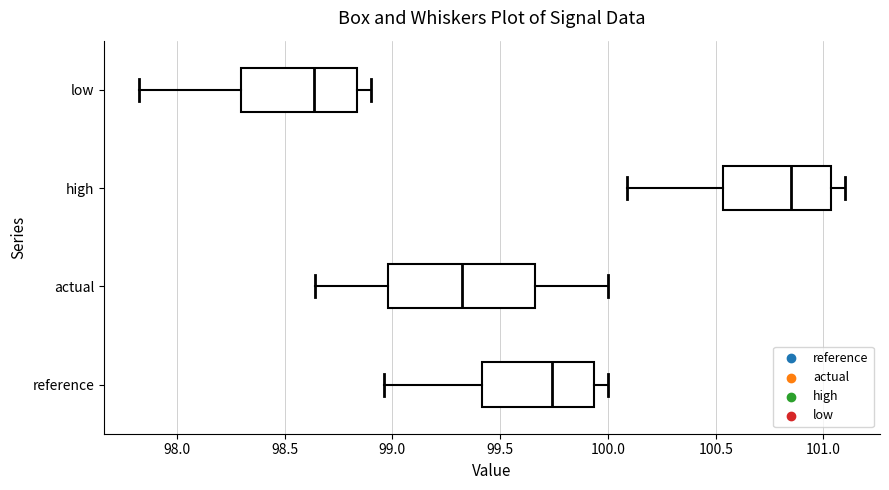

Reading bottom to top, transcribe this box plot: for each box, give where its median line is, the range the box spans, and where its two whiskers end, as read against the x-axis. The values are not printed on the chart, so give them approximately, as read against the axis.

reference: median 99.75, box 99.40 to 99.95, whiskers 98.95 to 100.00
actual: median 99.30, box 99.00 to 99.65, whiskers 98.65 to 100.00
high: median 100.85, box 100.55 to 101.05, whiskers 100.10 to 101.10
low: median 98.65, box 98.30 to 98.85, whiskers 97.85 to 98.90